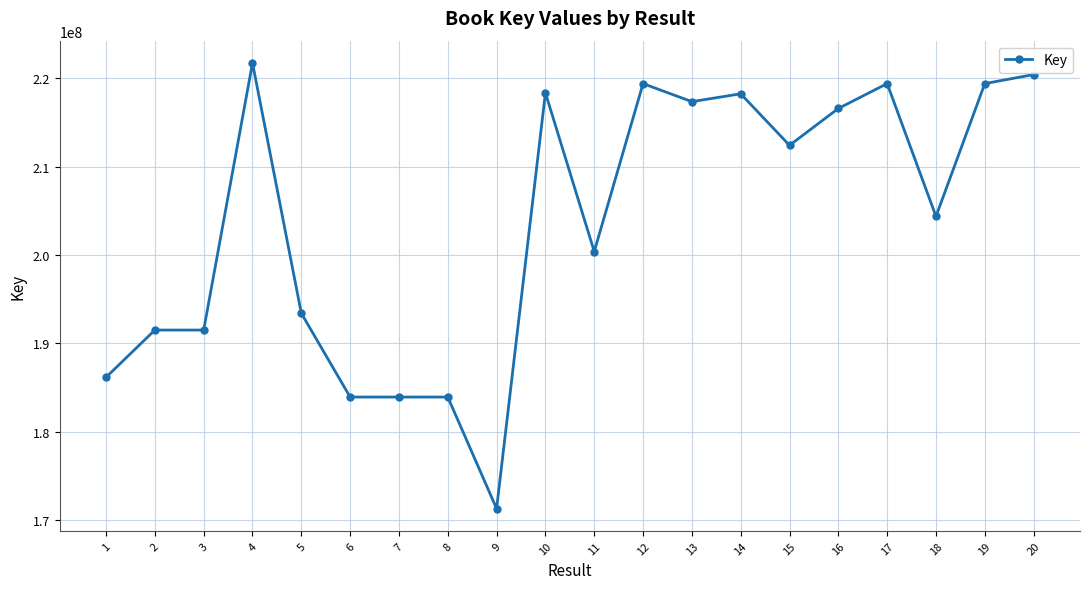

Between 17 and 5, which is larger?

17